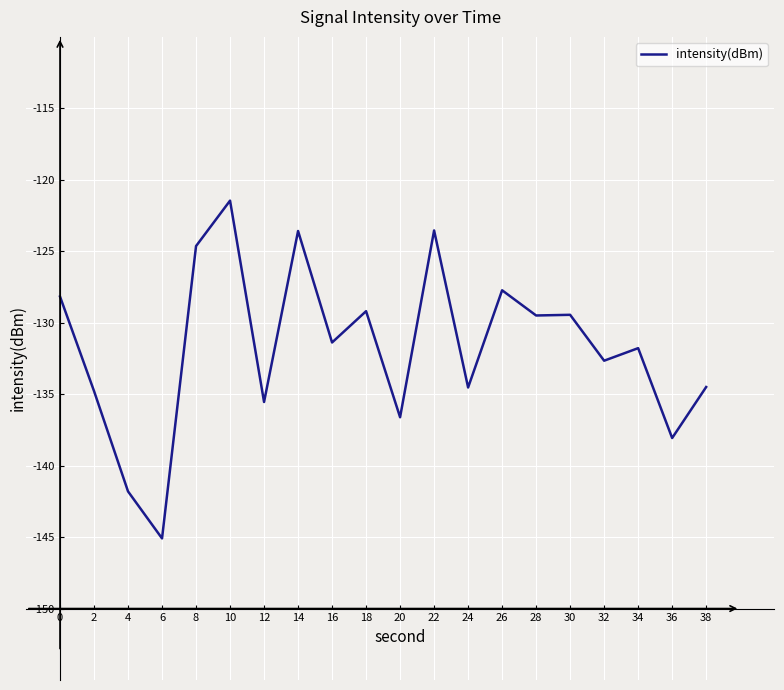

What is the change in value from 20 to 30?

+7.2